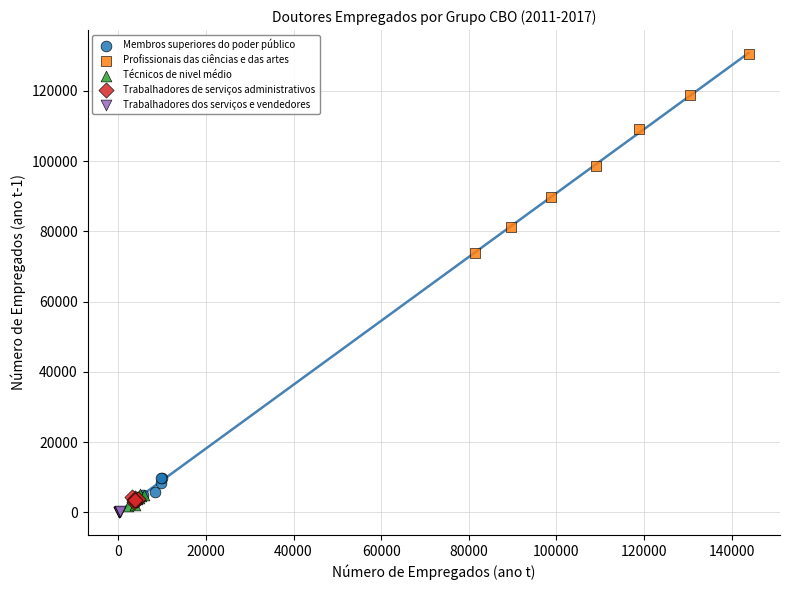

What are all the series names shown in the legend?

Membros superiores do poder público, Profissionais das ciências e das artes, Técnicos de nivel médio, Trabalhadores de serviços administrativos, Trabalhadores dos serviços e vendedores